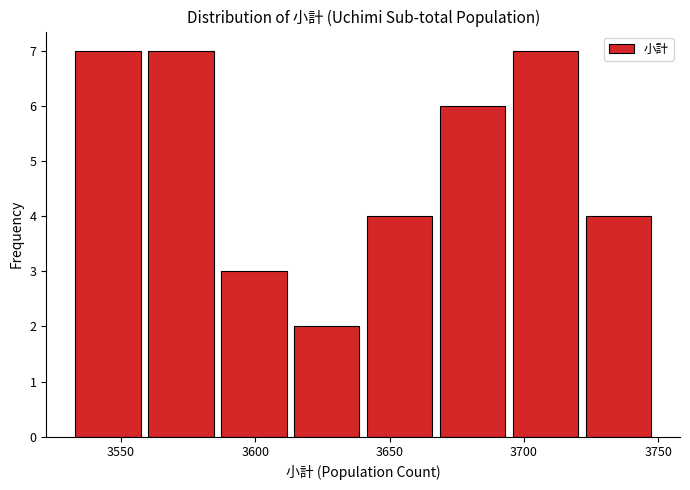

How tall is the bar that spans 3560 to 3585 on the x-axis? Neither the bar edges nor the heights are printed on the chart, so give them approximately, as read against the axes.

7